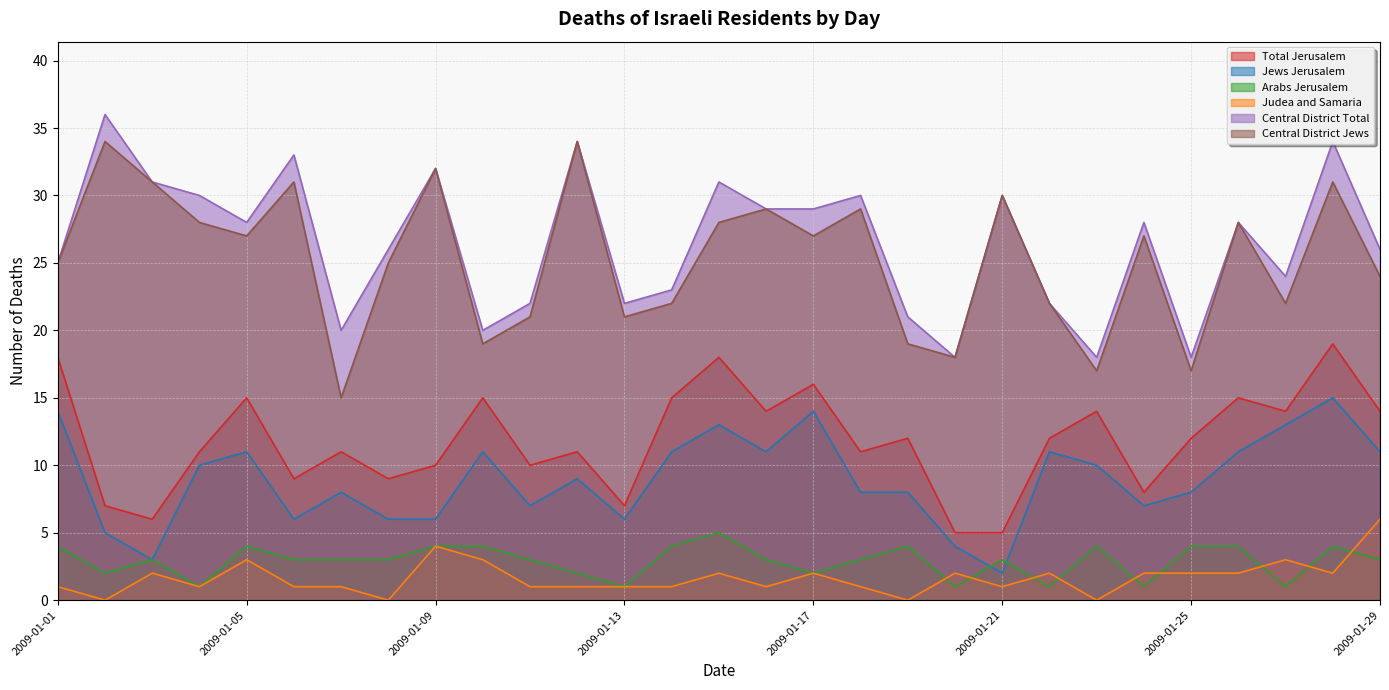

How many interior local valleys does the Jews Jerusalem series have?

7